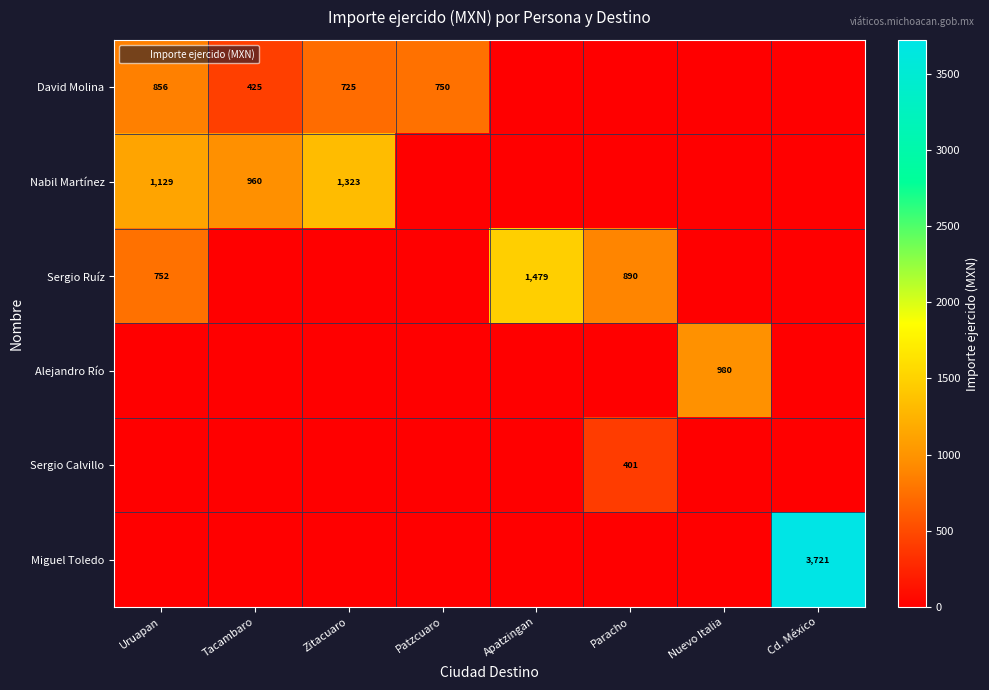

Which label corresponds to the smallest value in the chart?

Apatzingan